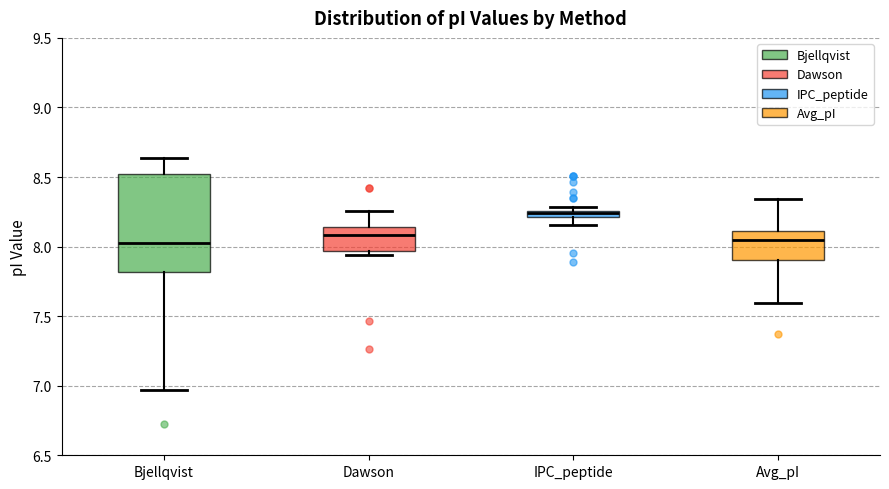

Comparing the boxes themselves (not the whiskers), which one is the tallest?

Bjellqvist